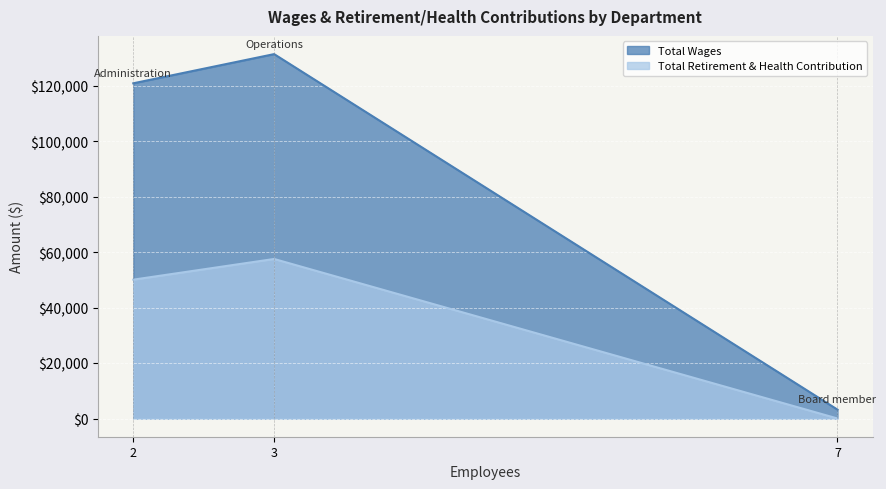

The value of Total Retirement & Health Contribution at 7 is 39074. True or false?

False